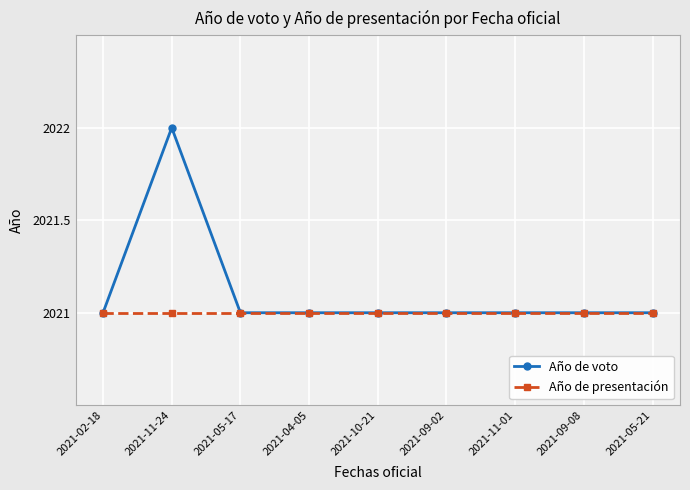

What is the label of the 6th point from the right?

2021-04-05